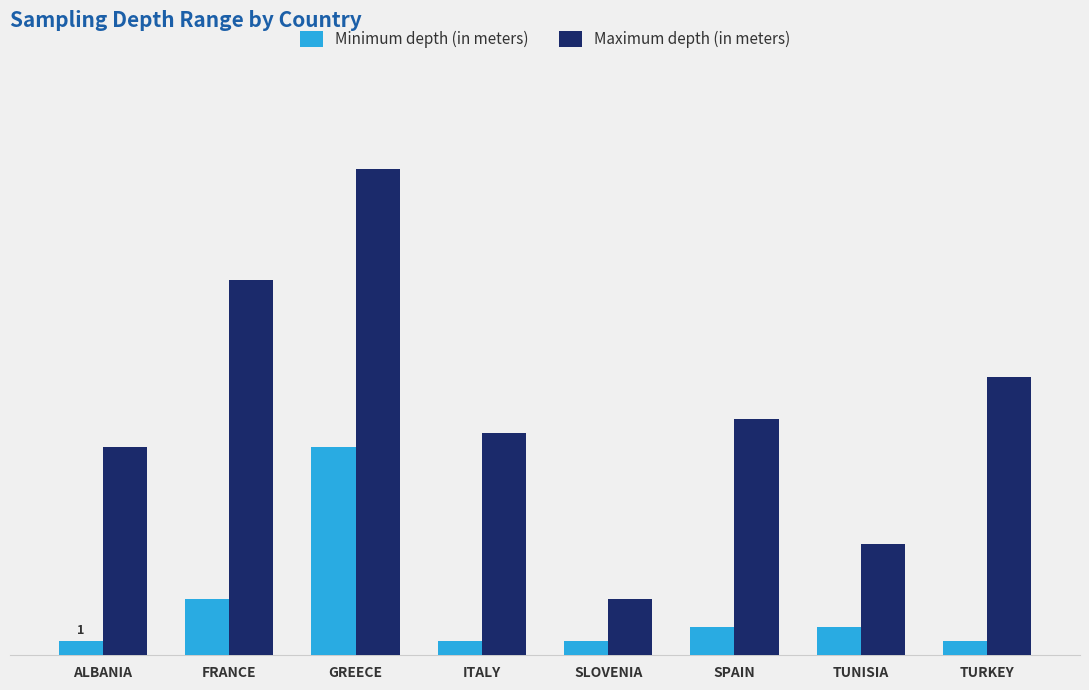

What are all the series names shown in the legend?

Minimum depth (in meters), Maximum depth (in meters)